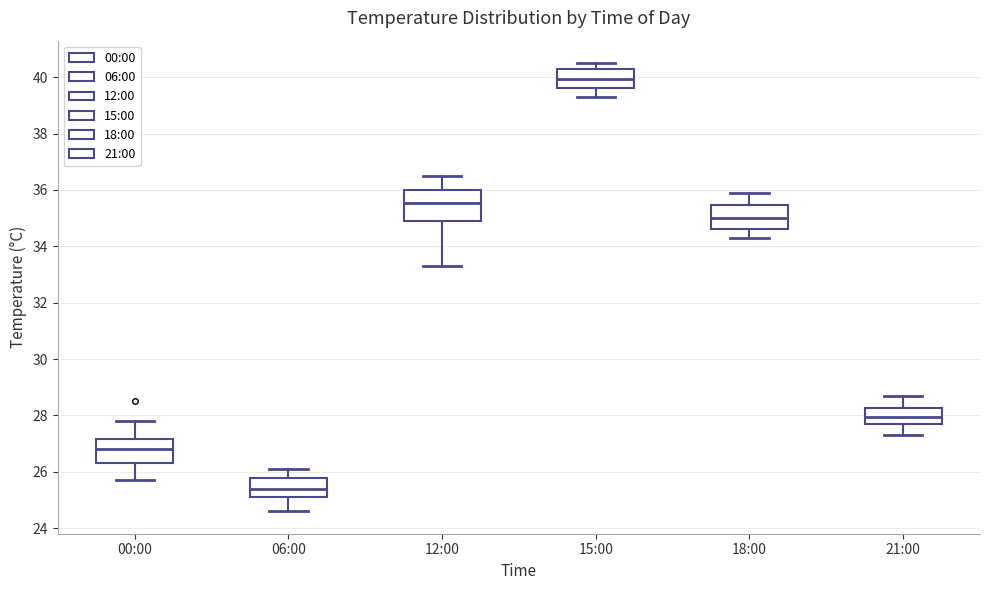

Which box is the tallest, from its lower edge to its upper edge?

12:00